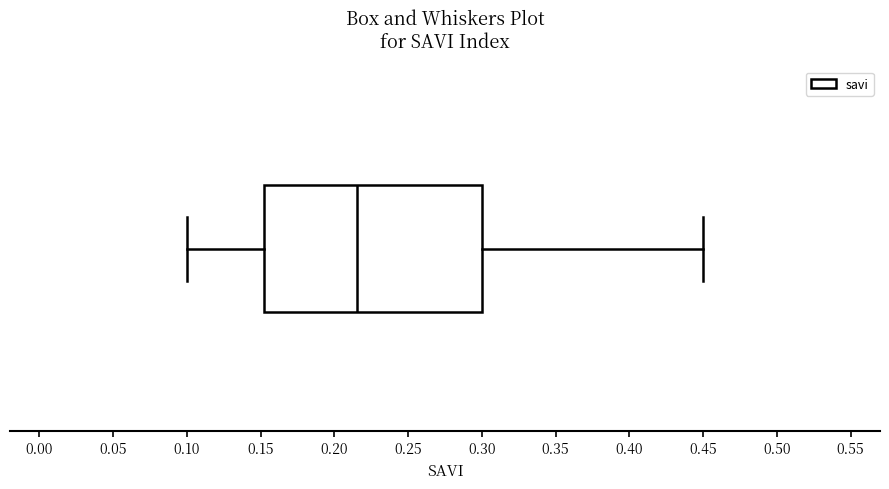

Read this box plot against the x-axis: the position of the median line, the range covered by the box, and the ends of both whiskers. The values are not printed on the chart, so give them approximately, as read against the axis.

median 0.215, box 0.155 to 0.300, whiskers 0.100 to 0.450